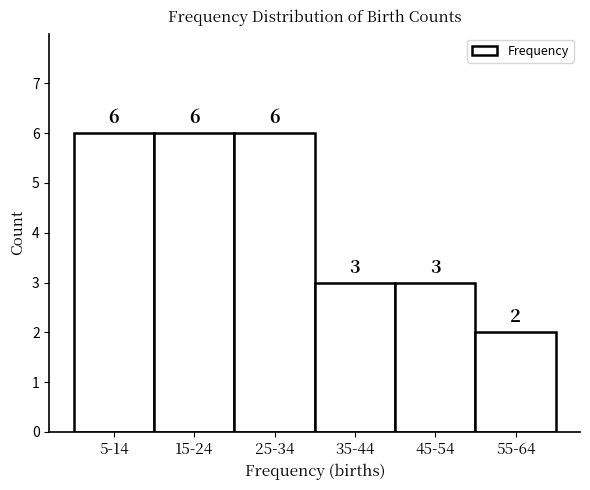

Reading right to left, transcribe all the data shown in this chart.

55-64=2	45-54=3	35-44=3	25-34=6	15-24=6	5-14=6